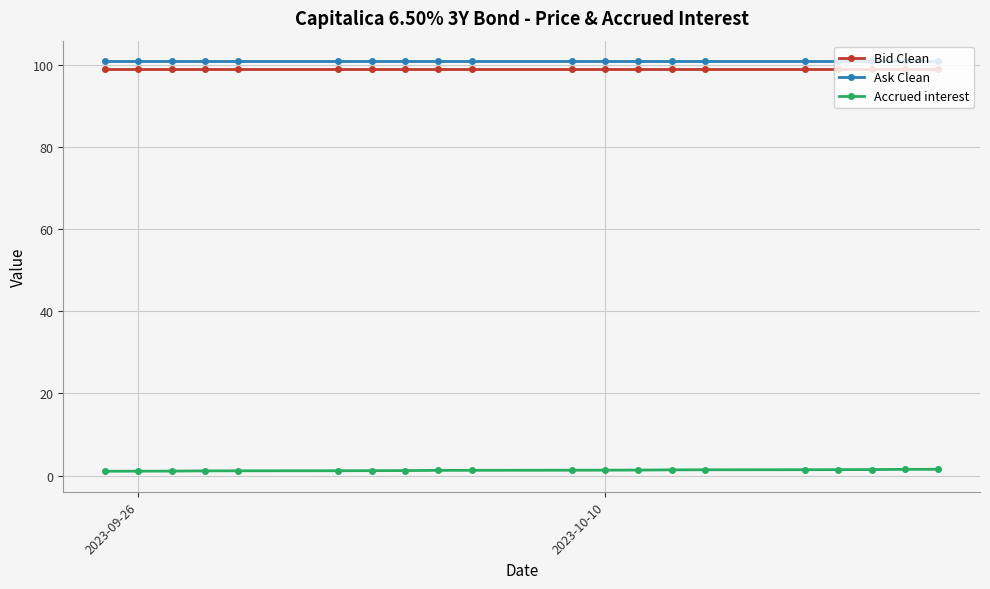

What is the sum of all Bid Clean values?

1980.0